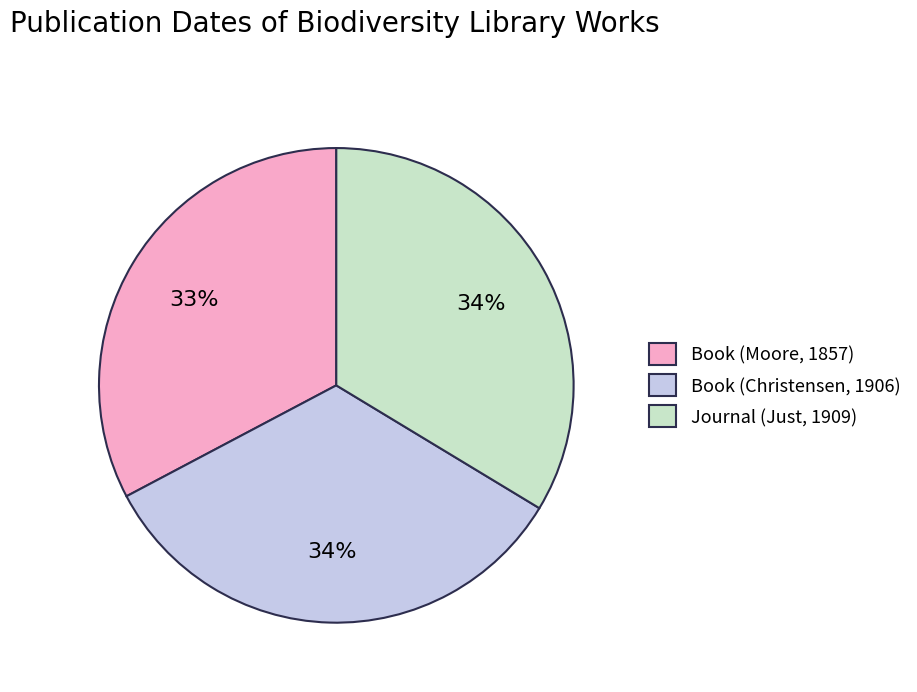

How many slices are in this pie chart?

3